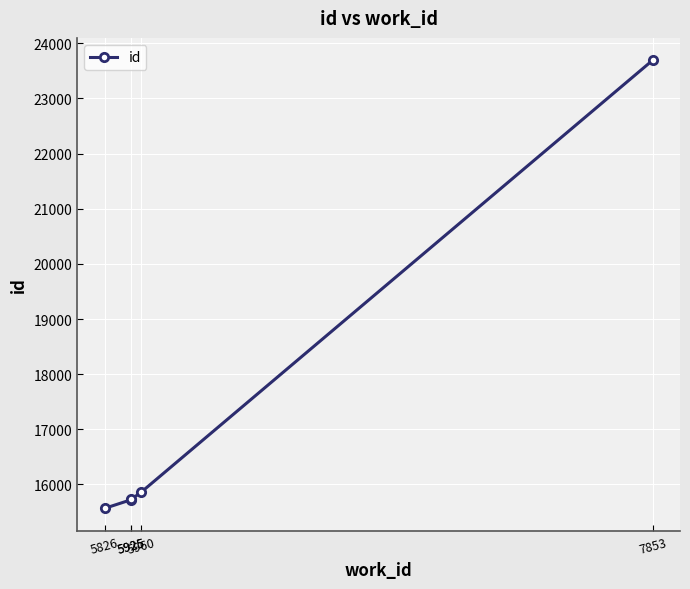

How many lines are shown in the chart?

1